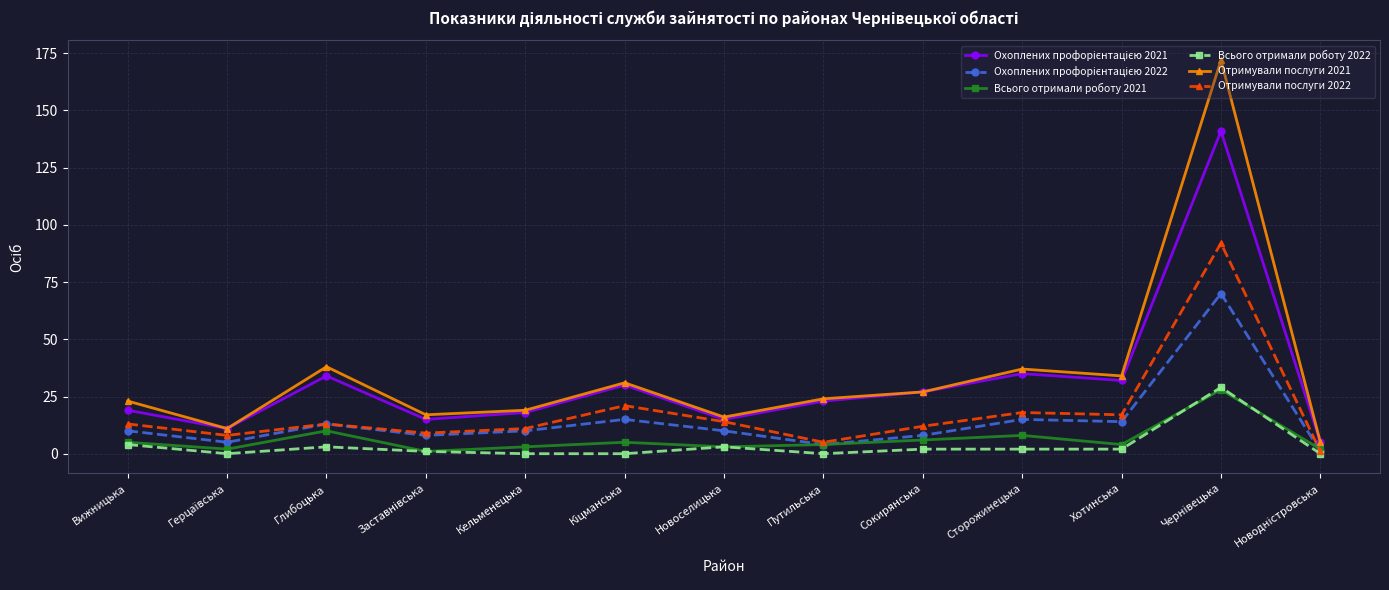

What is the label of the 3rd point from the left?

Глибоцька